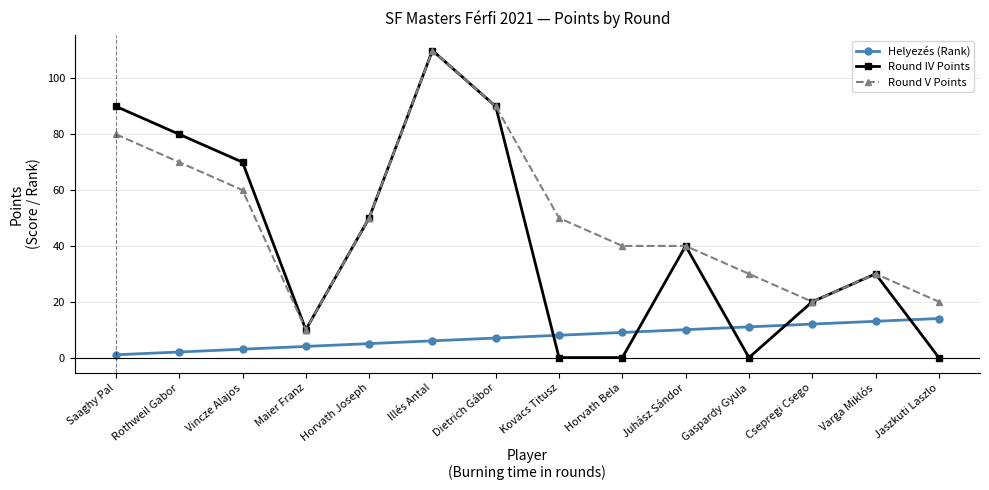

What is the total value across all series at Kovacs Titusz?

58